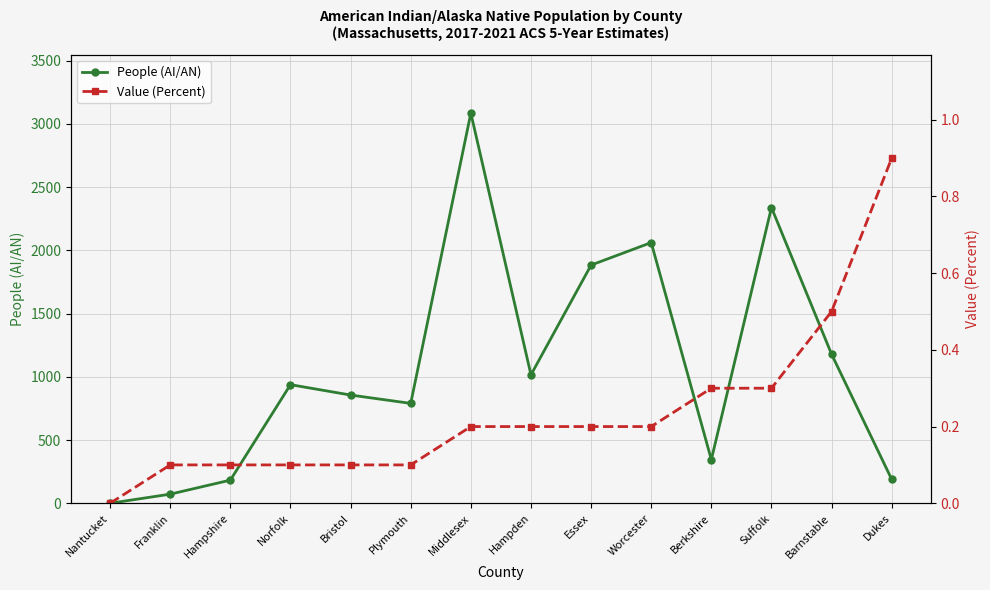

How many values in the People (AI/AN) series are below 938?

7